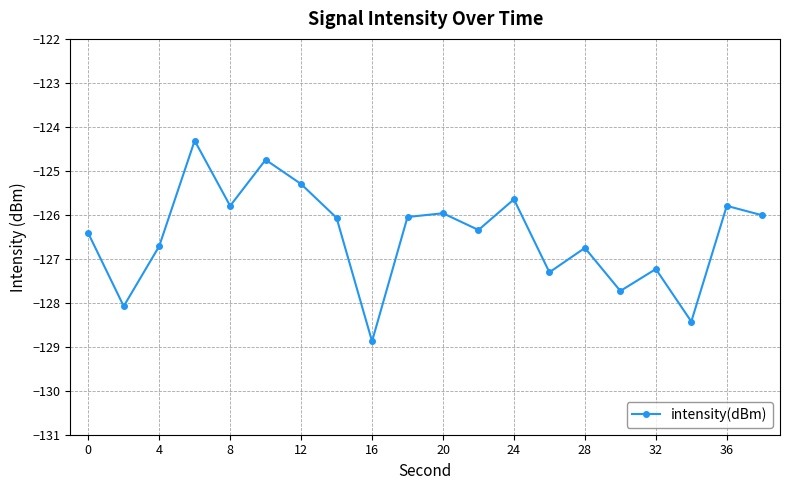

What is the minimum value shown in the chart?

-128.9